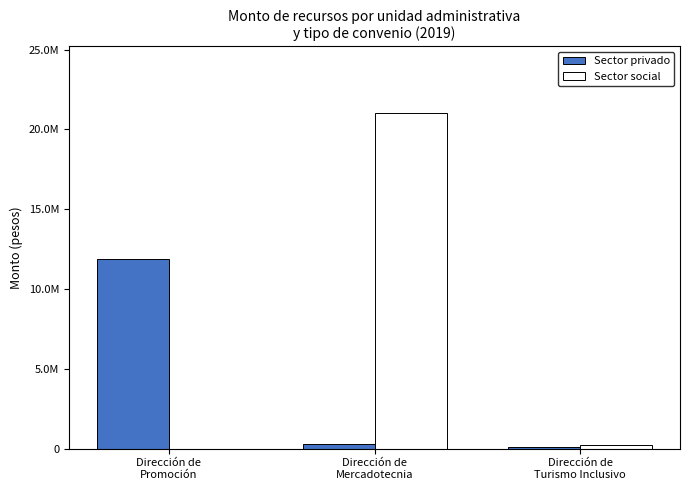

What is the label of the 3rd bar from the right?

Dirección de
Promoción